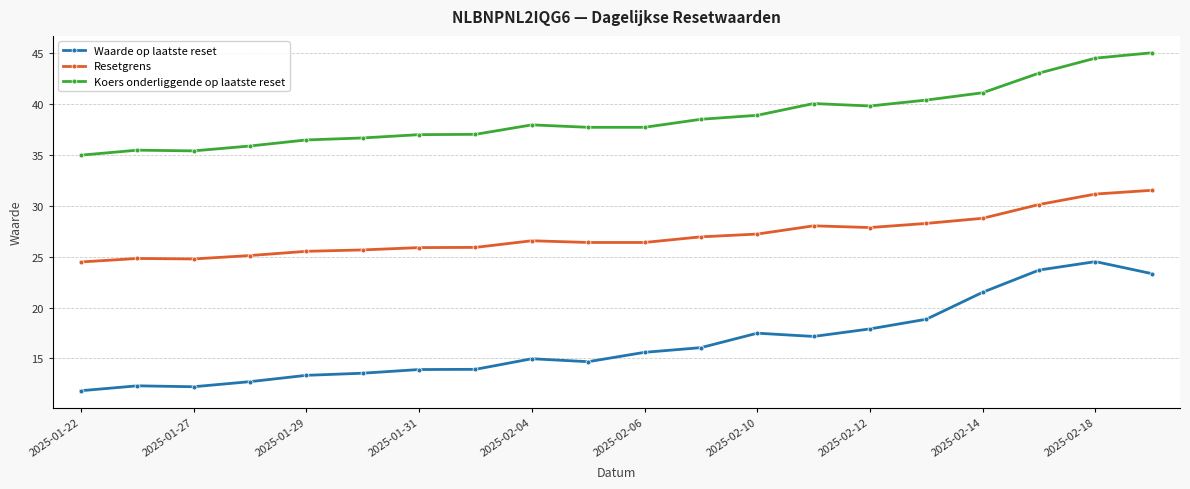

Which series has the largest total across all categories?

Koers onderliggende op laatste reset